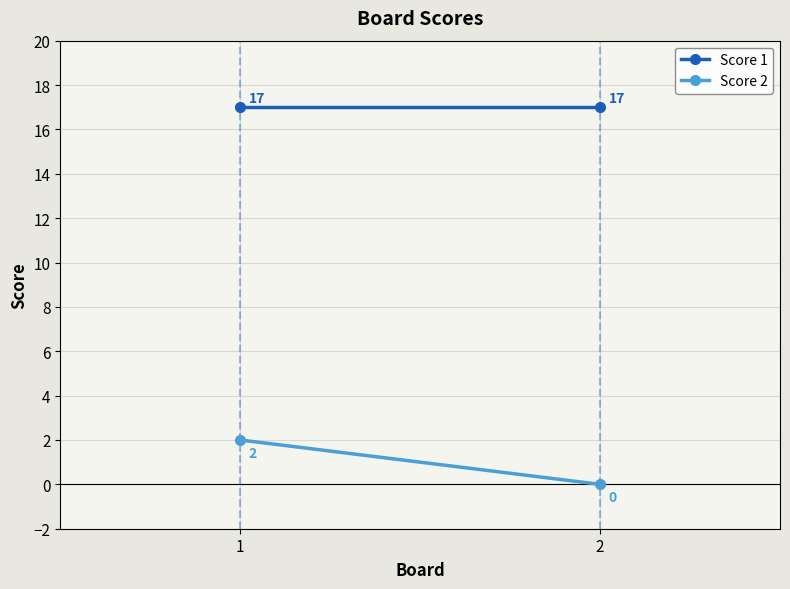

What is the total value across all series at 2?

17